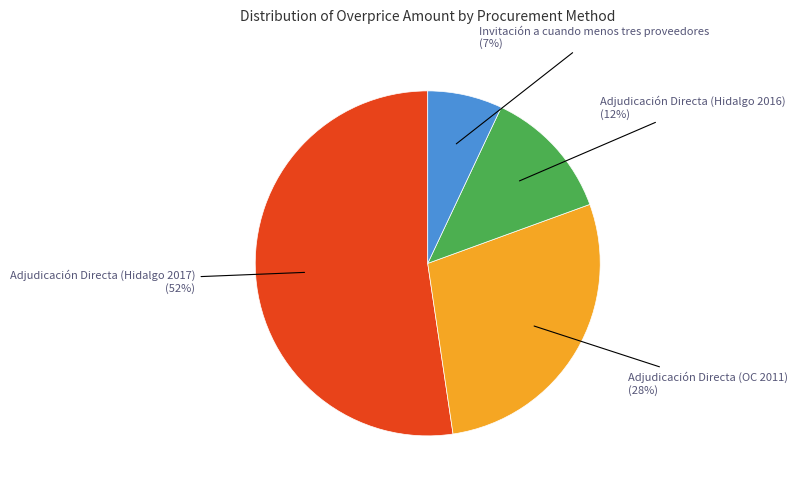

What percentage is the Invitación a cuando menos tres proveedores slice, to the nearest percent?

7%